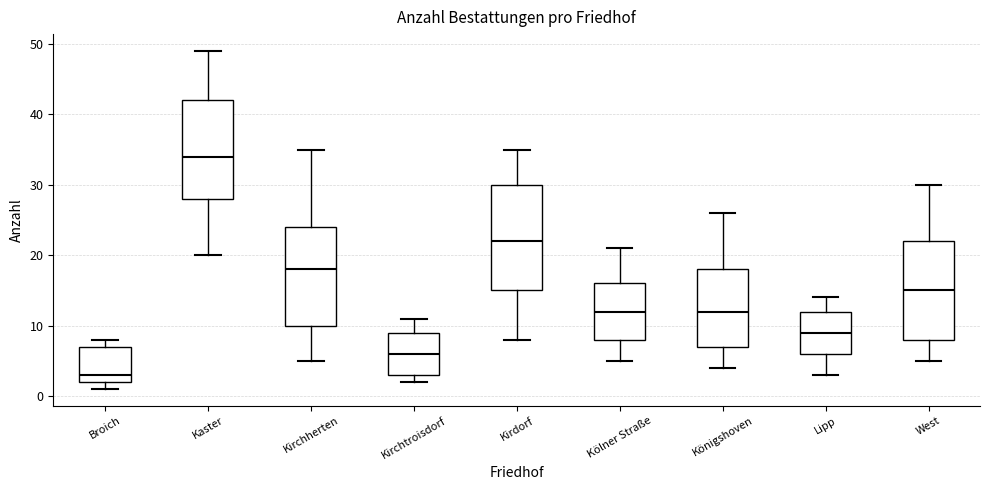

Where does the median line of the box for Kaster sit on the y-axis? The values are not printed on the chart, so give them approximately, as read against the axis.

34